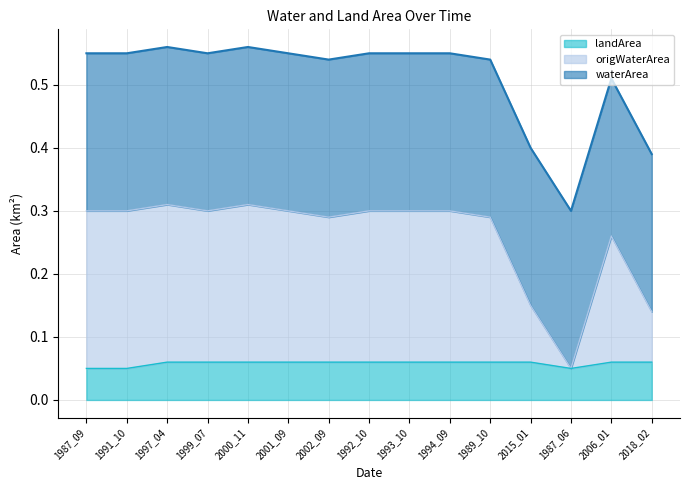

At which category is the sum across all series the highest?

1997_04